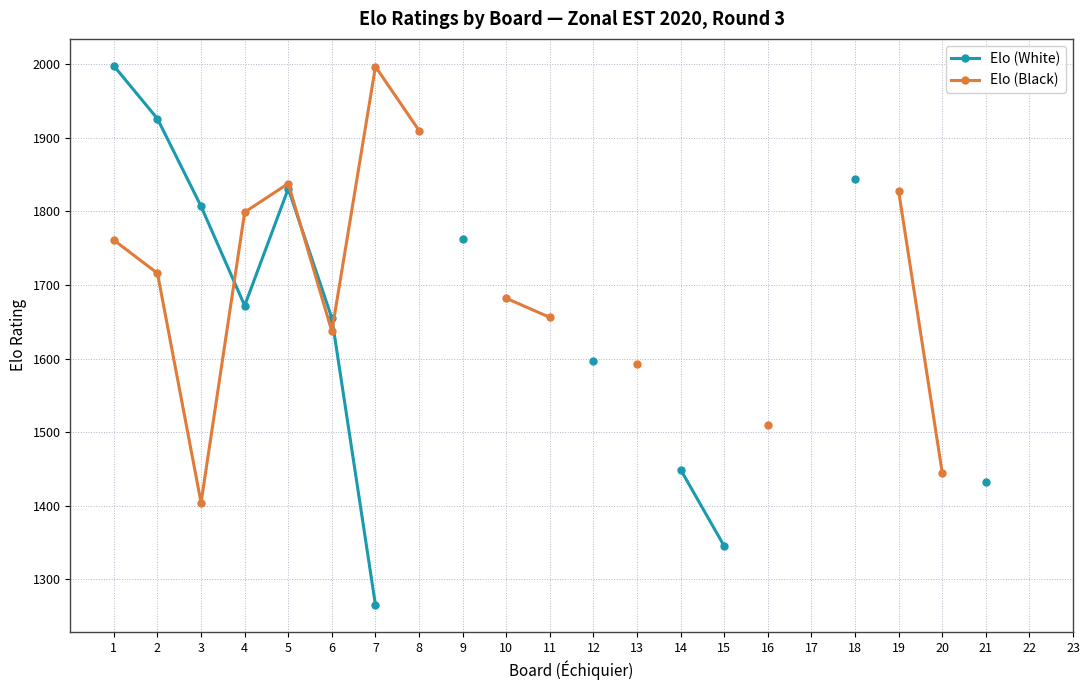

Which category has the lowest value in the Elo (Black) series?

3